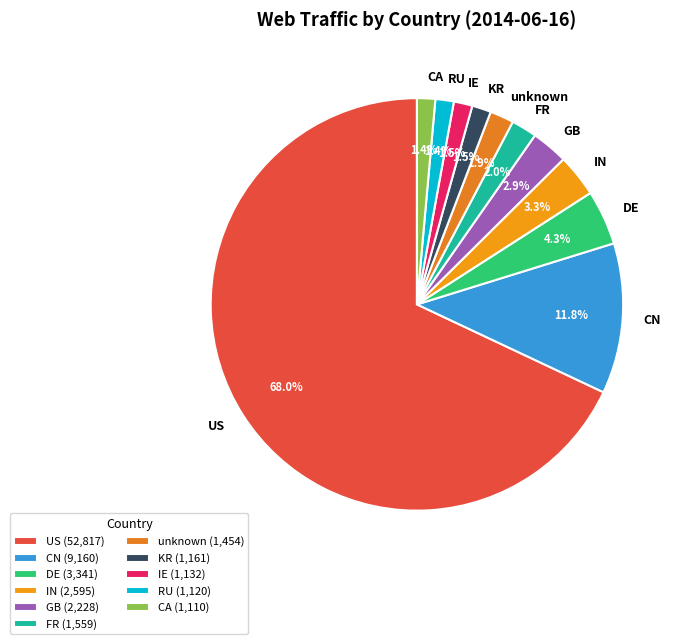

To the nearest percent, what is the combined percentage of DE and FR?

6%